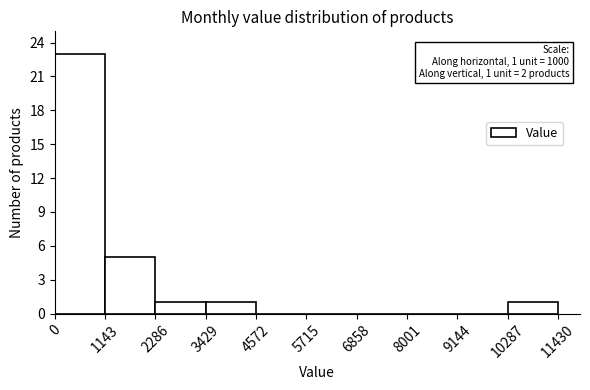

Over which range of the x-axis is the bar tallest?

0 to 1143